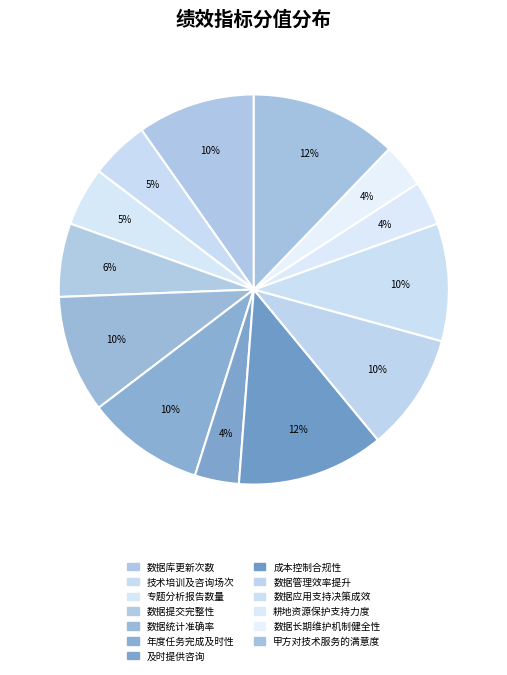

Which category has the smallest portion of the pie?

及时提供咨询